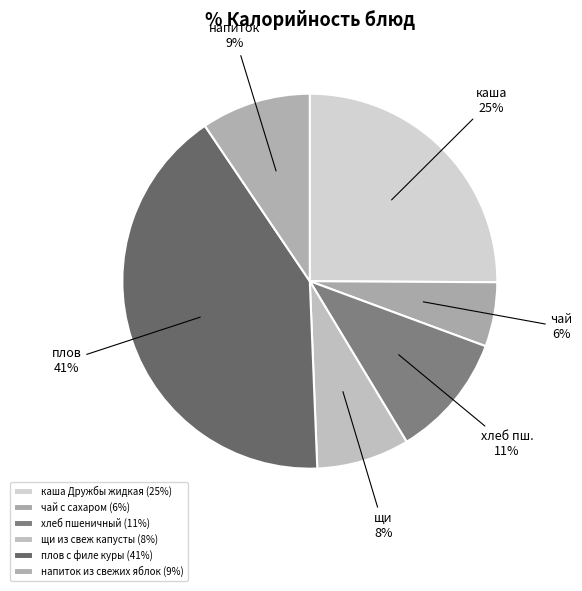

The щи из свеж капусты slice represents 8% of the pie. True or false?

True